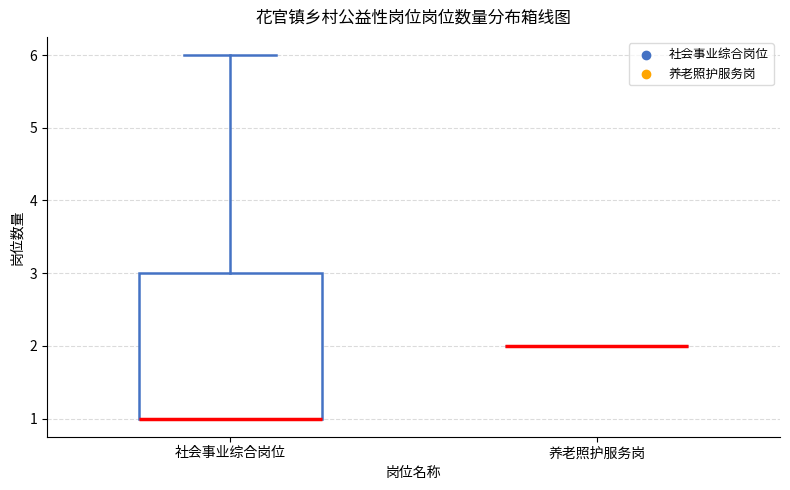

Reading left to right, read every box against the y-axis: the position of its median line, the range the box covers, and the ends of its whiskers. The values are not printed on the chart, so give them approximately, as read against the axis.

社会事业综合岗位: median 1 (drawn on the box's lower edge), box 1 to 3, whiskers 1 to 6
养老照护服务岗: box collapsed to a line at 2, whiskers 2 to 2